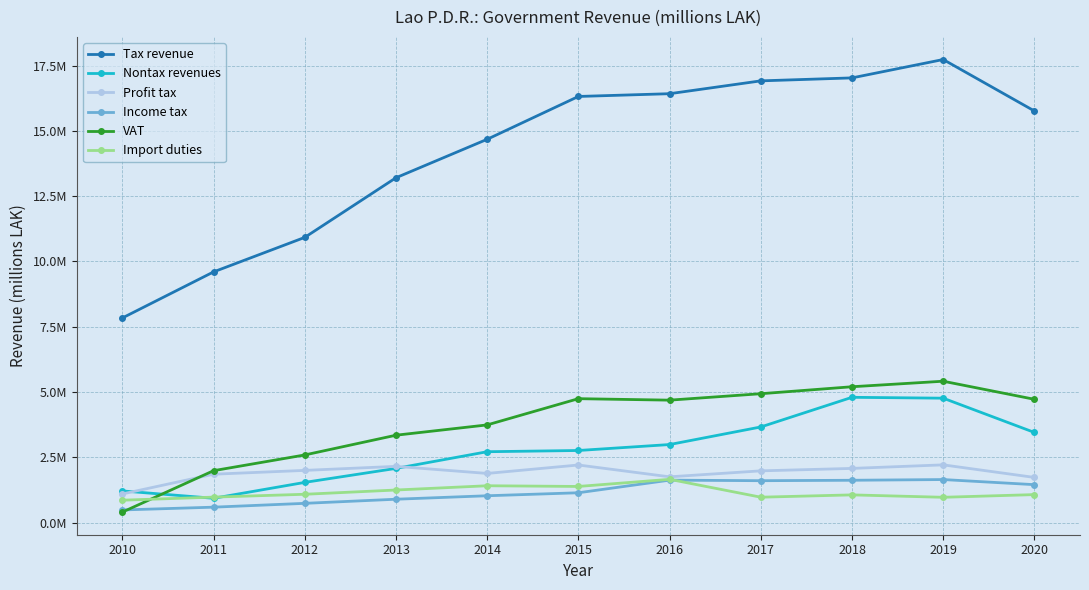

What is the smallest value displayed?

399937.5